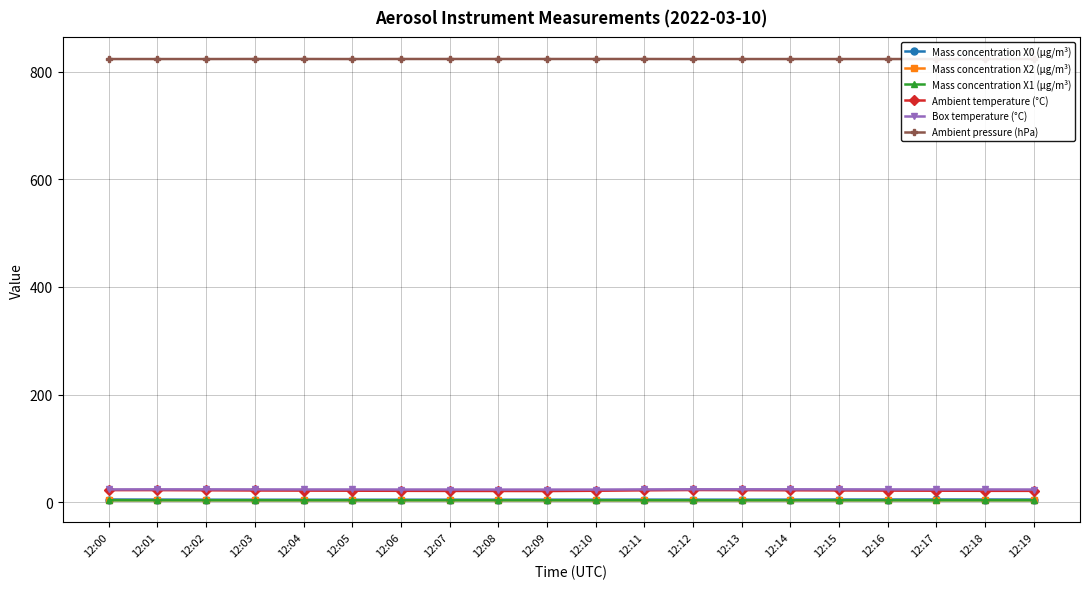

Does the chart have visible grid lines?

Yes